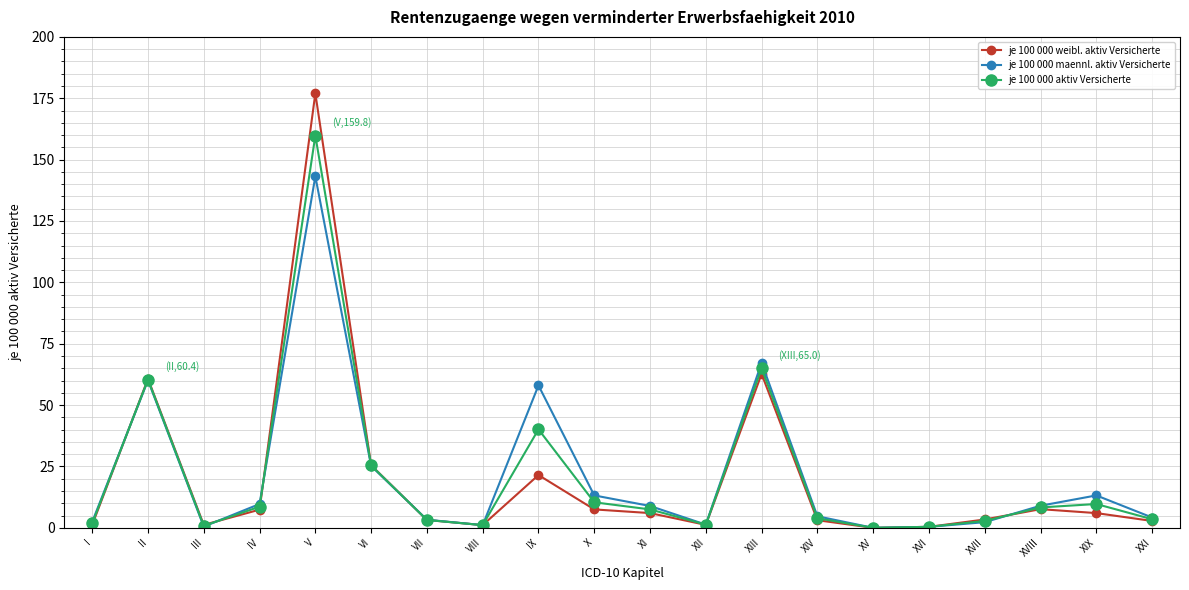

How many values in the je 100 000 maennl. aktiv Versicherte series are below 8?

10